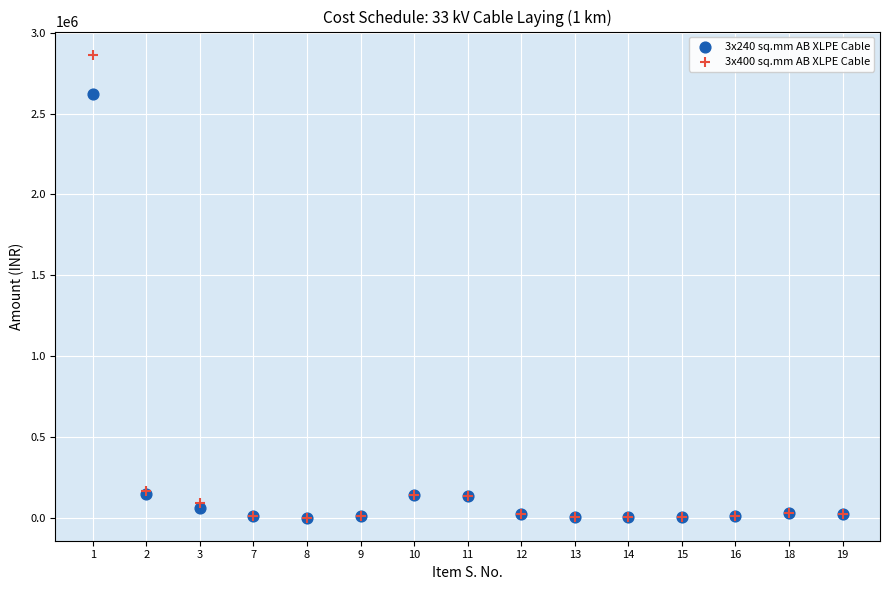

Across all series, what Y value is closest to 1432586?

2621470.6